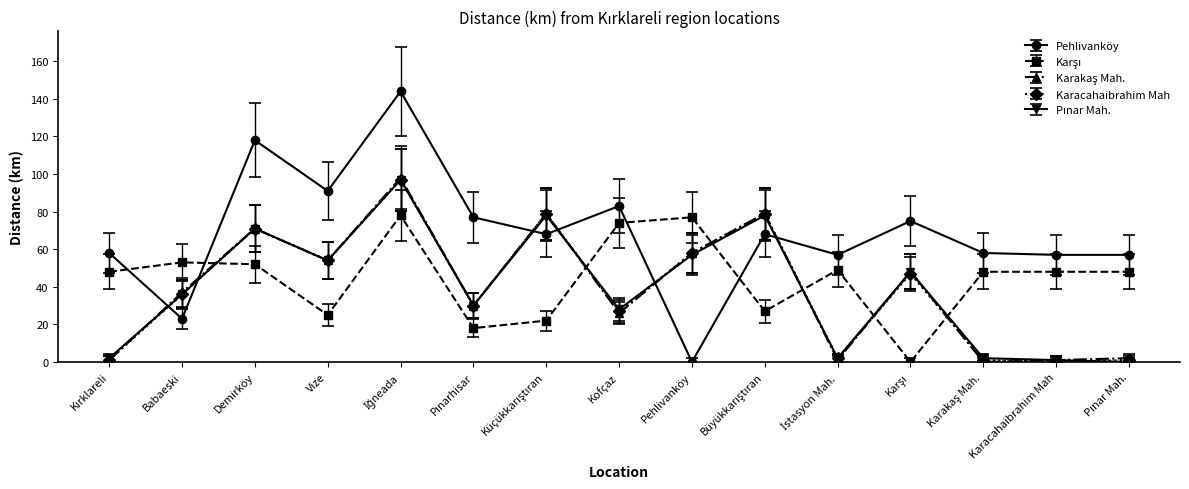

True or false: Karacahaibrahim Mah has more than 2 points higher than both neighbors.

True